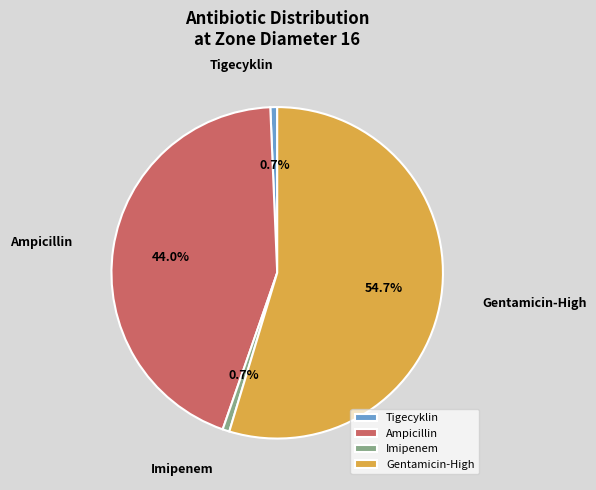

Is there any slice that represents more than half of the pie?

Yes